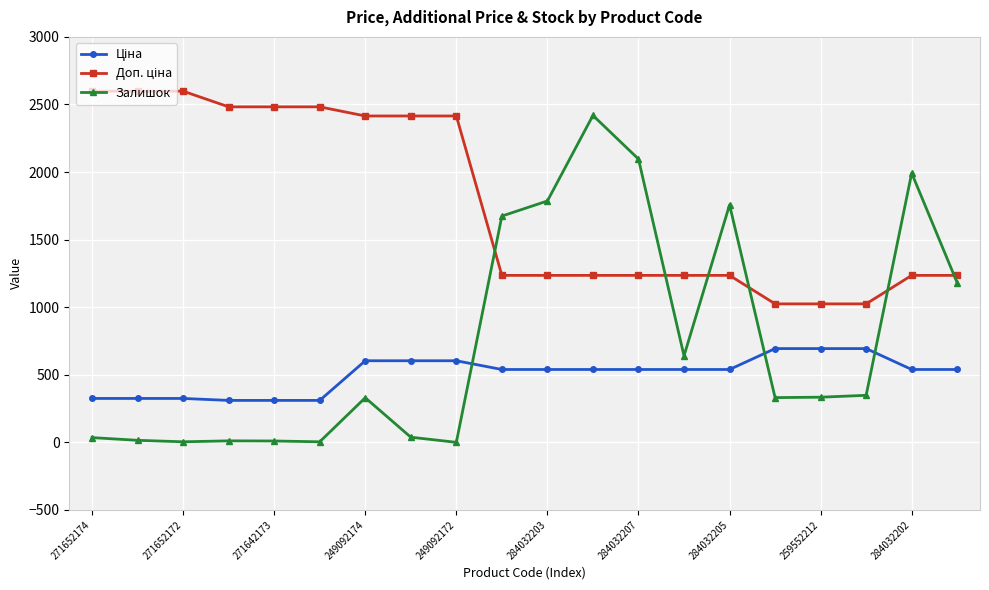

What is the average value of the Залишок series?

750.2